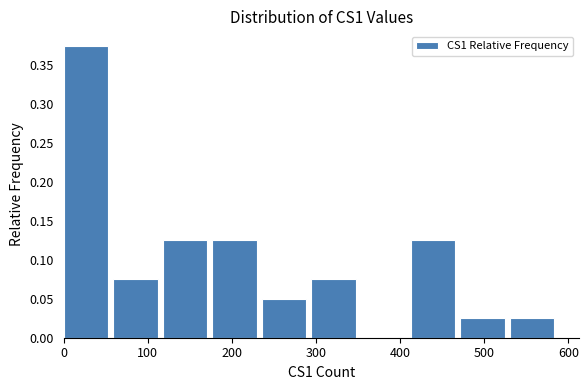

What is the height of the bar covering 410 to 470 on the x-axis? Neither the bar edges nor the heights are printed on the chart, so give them approximately, as read against the axes.

0.125